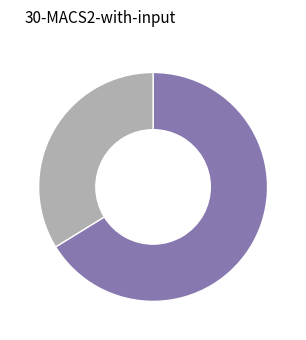

Is there a majority slice in this chart?

Yes